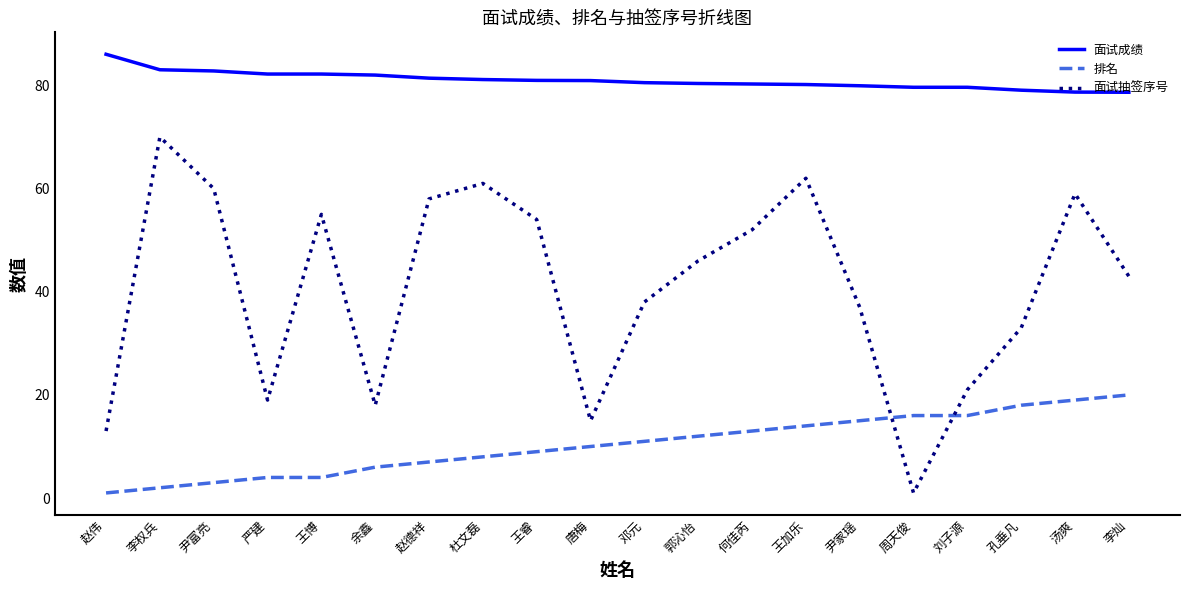

What position from the right is 李灿?

1